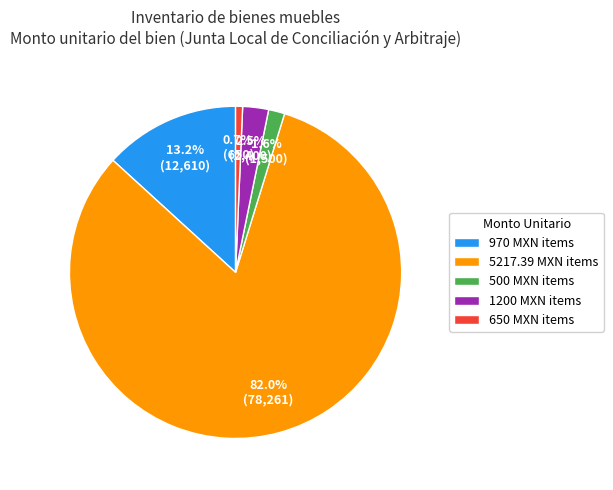

Between 650 MXN items and 5217.39 MXN items, which is larger?

5217.39 MXN items